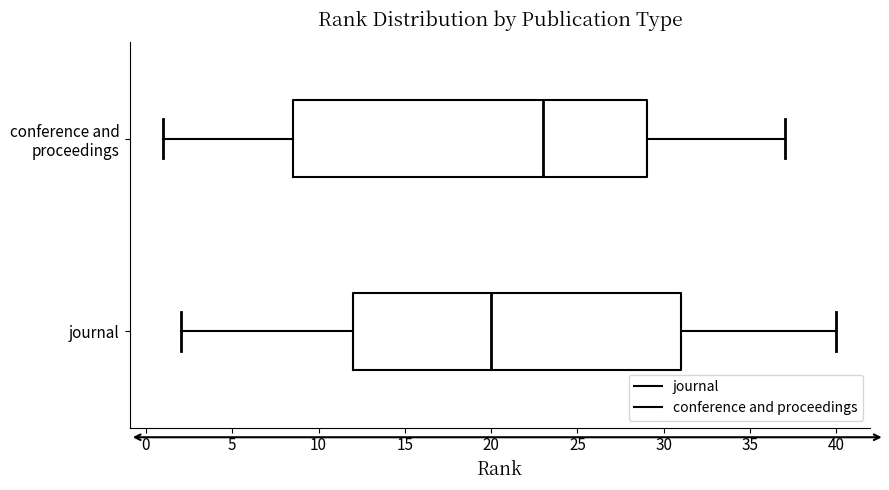

Which box has the furthest to the right median line?

conference and proceedings